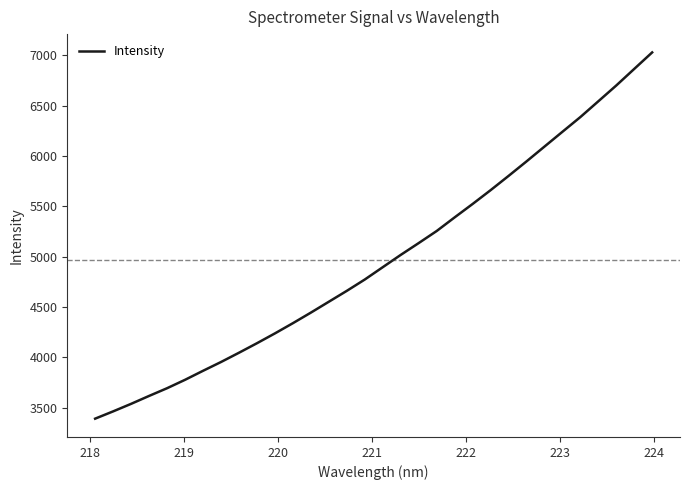

What is the minimum value shown in the chart?

3390.7